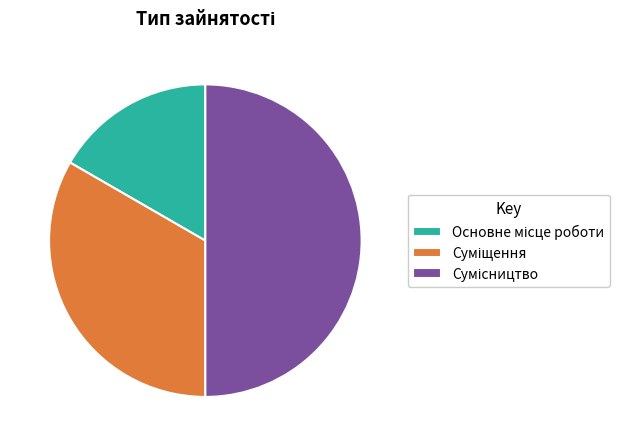

Which has a higher value, Суміщення or Сумісництво?

Сумісництво